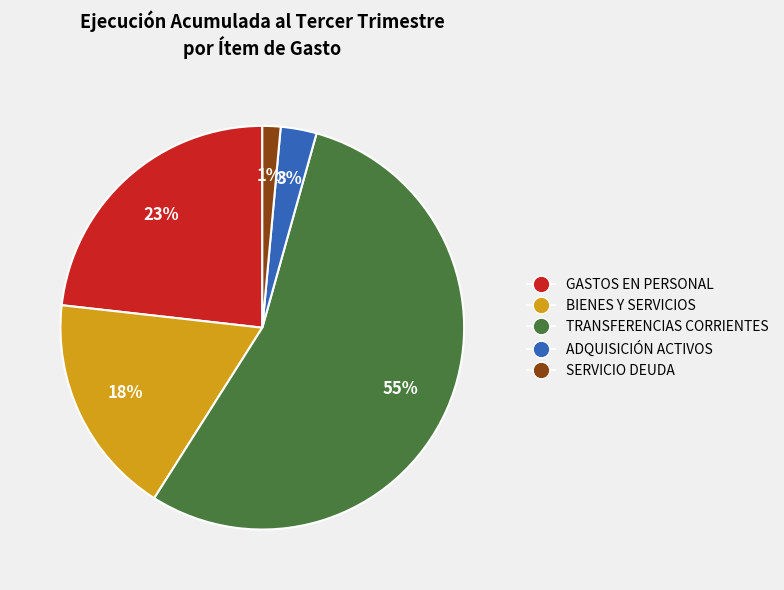

To the nearest percent, what is the average slice percentage?

20%